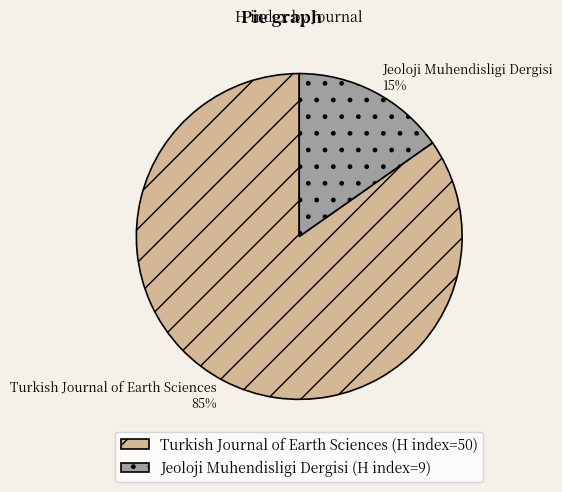

Which slice is the smallest?

Jeoloji Muhendisligi Dergisi